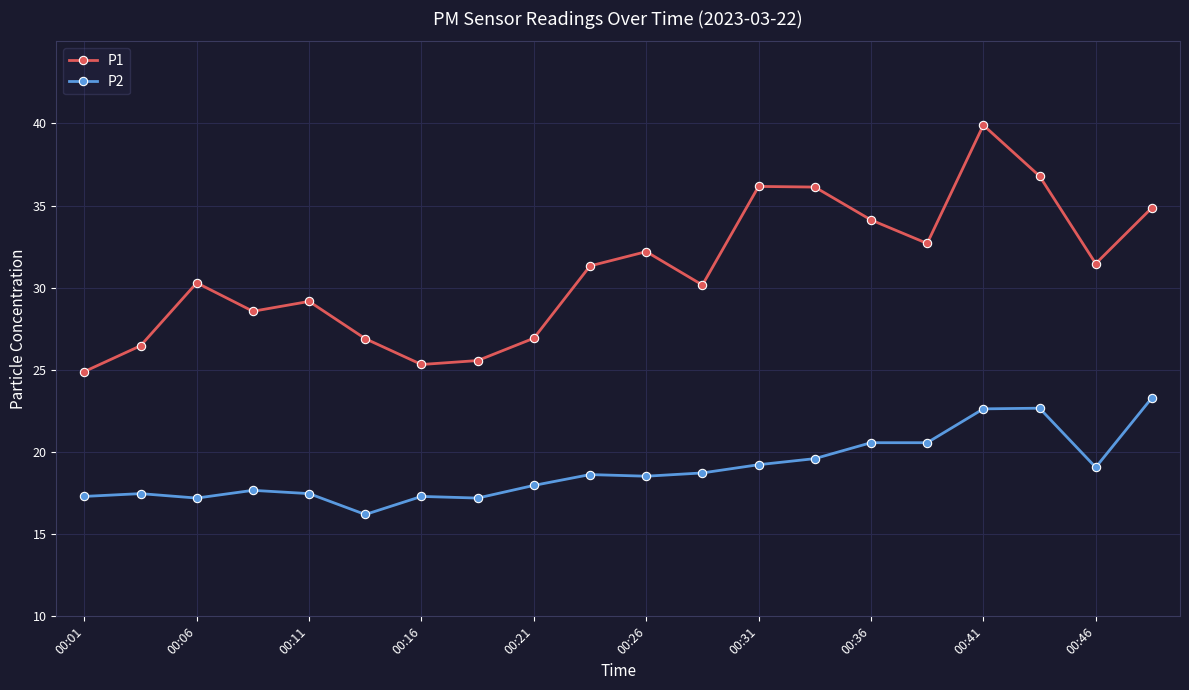

What is the smallest value displayed?

16.2